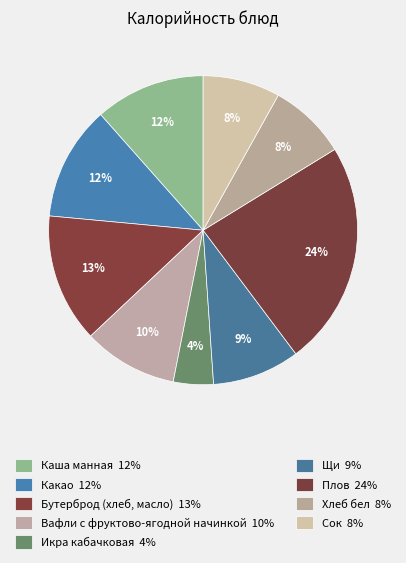

Which category has the biggest portion of the pie?

Плов